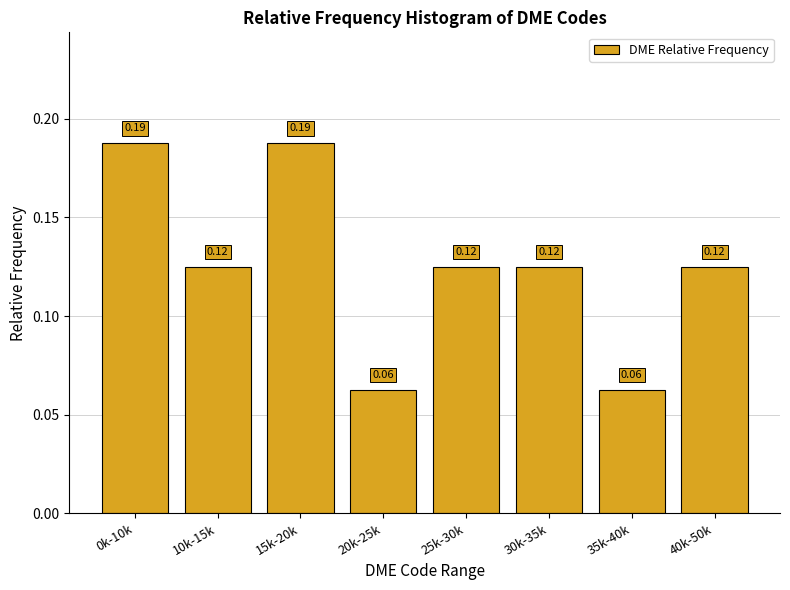

Which has a higher value, 35k-40k or 0k-10k?

0k-10k